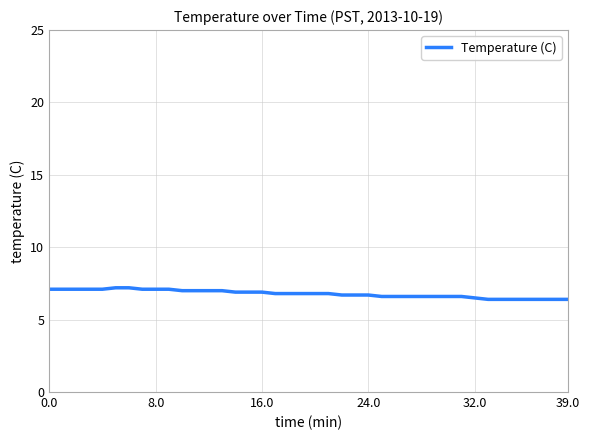

What is the difference between the maximum and minimum values?

0.8